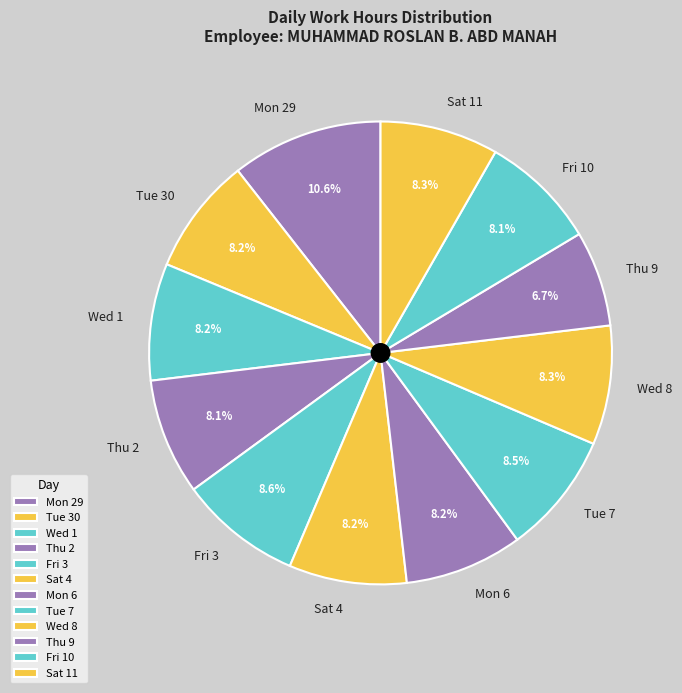

How many slices are in this pie chart?

12